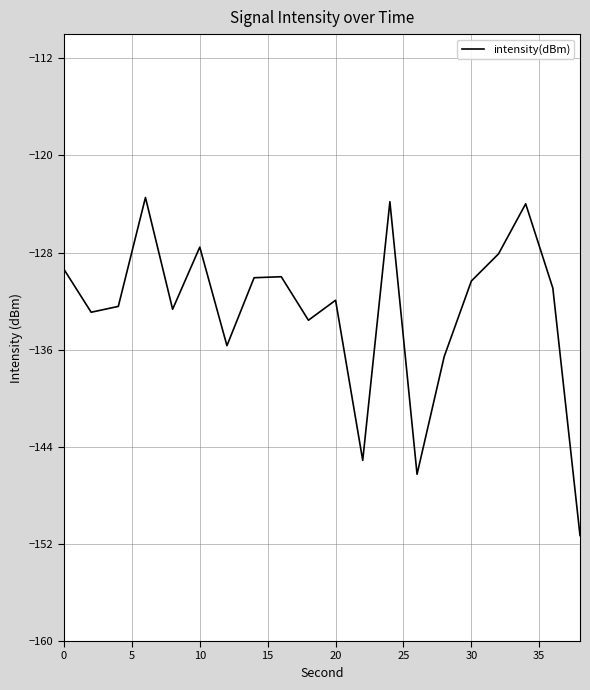

What is the maximum value shown in the chart?

-123.5